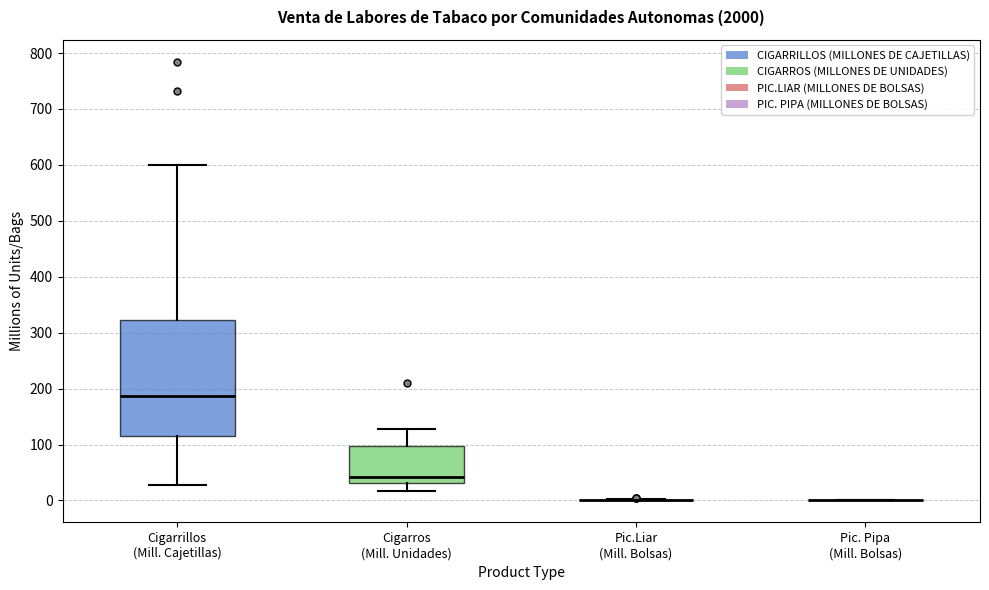

Reading left to right, transcribe this box plot: for each box, give where its median line is, the range the box spans, and where its two whiskers end, as read against the y-axis. The values are not printed on the chart, so give them approximately, as read against the axis.

Cigarrillos (Mill. Cajetillas): median 190, box 120 to 320, whiskers 30 to 600
Cigarros (Mill. Unidades): median 40, box 30 to 100, whiskers 20 to 130
Pic.Liar (Mill. Bolsas): box collapsed to a line at 0, whiskers 0 to 0
Pic. Pipa (Mill. Bolsas): box collapsed to a line at 0, whiskers 0 to 0